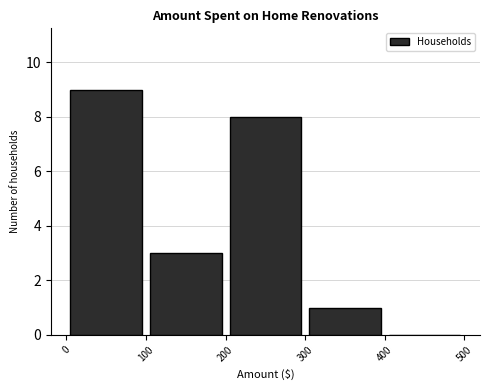

Reading left to right, list every bar in this chart as the range it spans on the x-axis followed by its height. The values are not printed on the chart, so give them approximately, as read against the axis.

0 to 100: 9
100 to 200: 3
200 to 300: 8
300 to 400: 1
400 to 500: 0